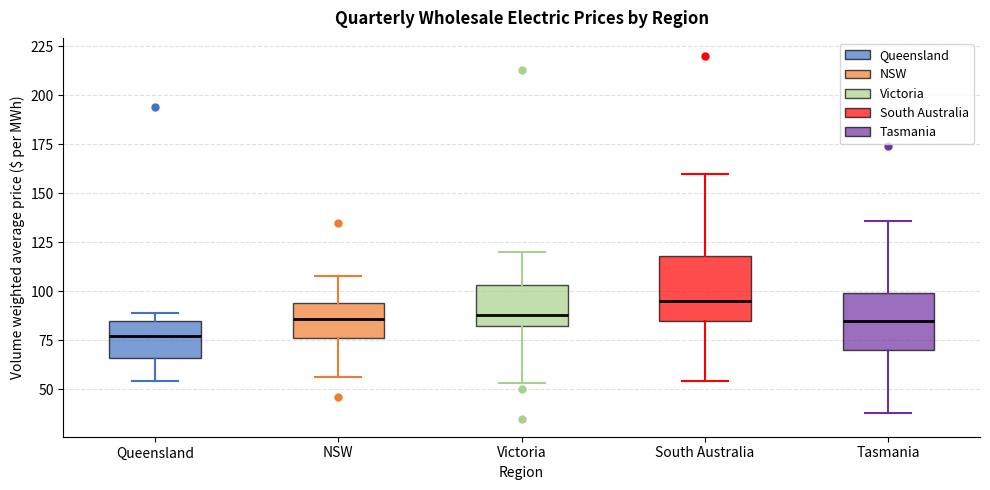

Which box has the highest median line?

South Australia